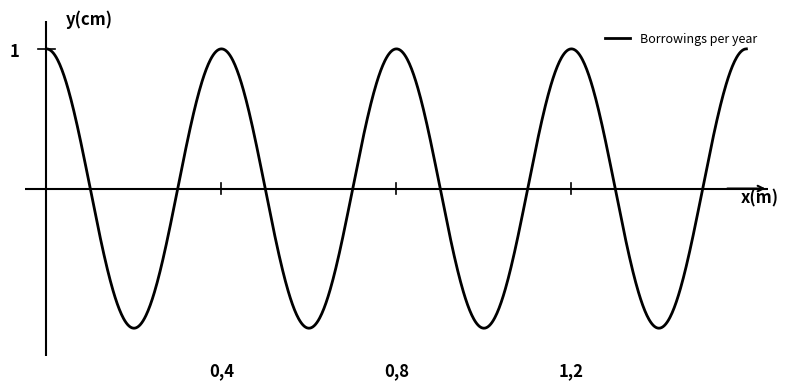

Does the chart have visible grid lines?

No